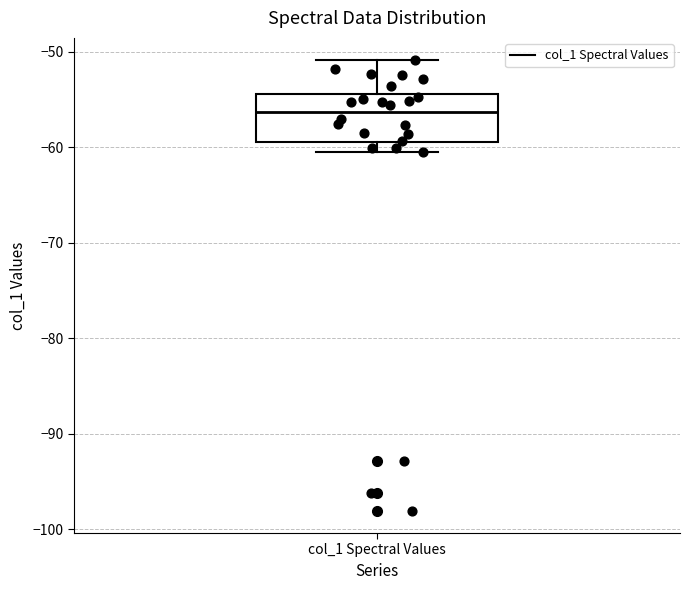

Where is the upper edge of the box for col_1 Spectral Values on the y-axis? The values are not printed on the chart, so give them approximately, as read against the axis.

-54